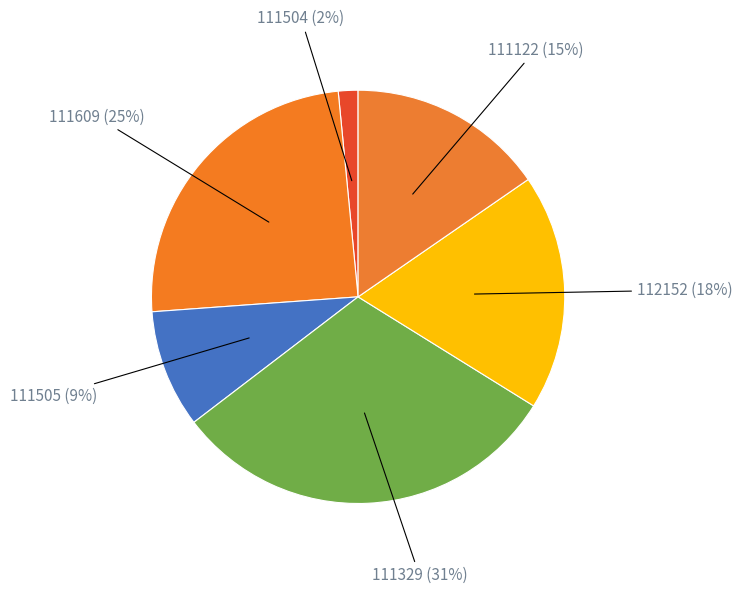

Does 111122 account for over 50% of the chart?

No